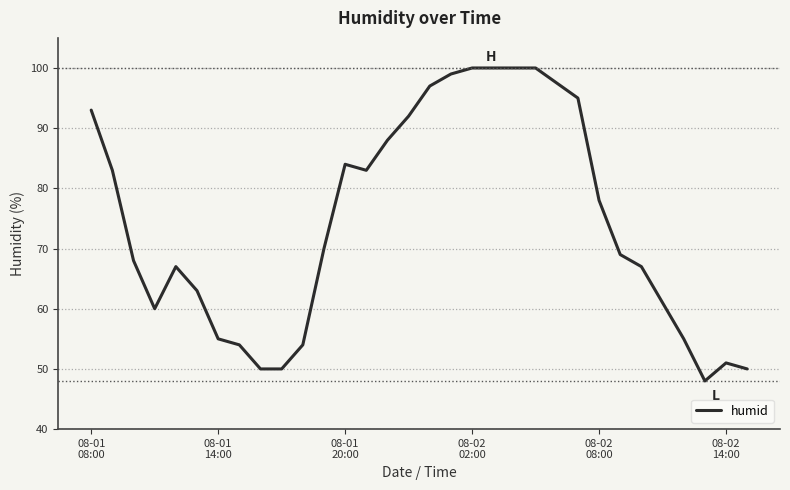

What is the difference between the maximum and minimum values?

52